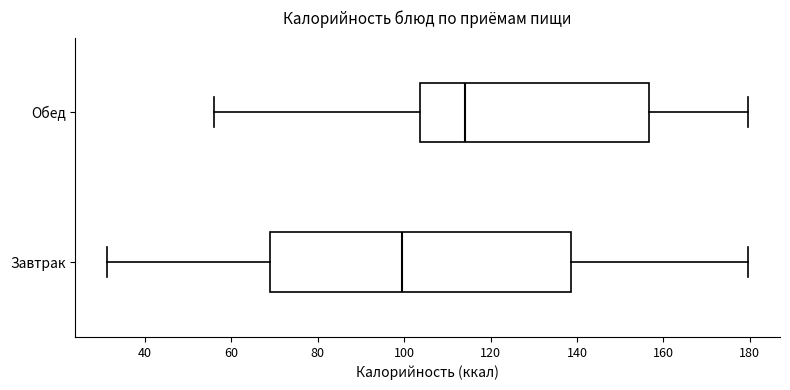

Where does the right whisker of the box for Завтрак end on the x-axis? The values are not printed on the chart, so give them approximately, as read against the axis.

180